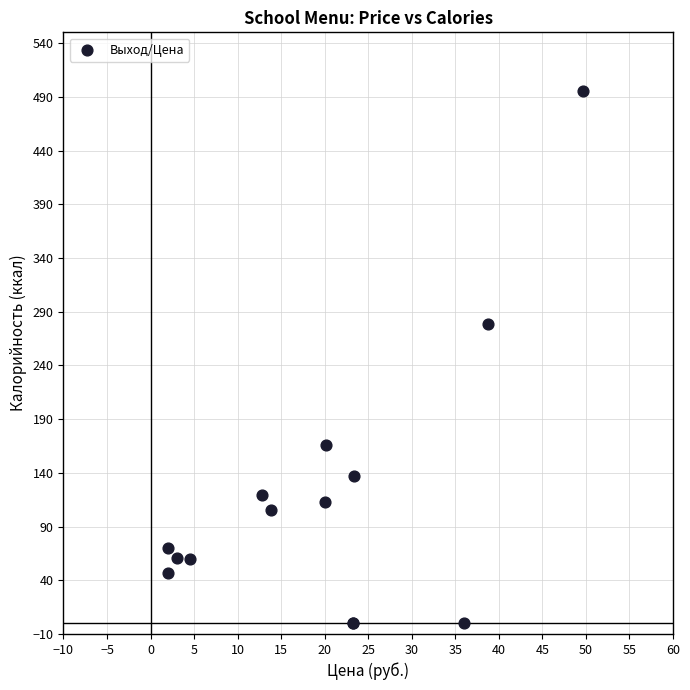

What Y value in the scatter plot is closest to 247?

278.6